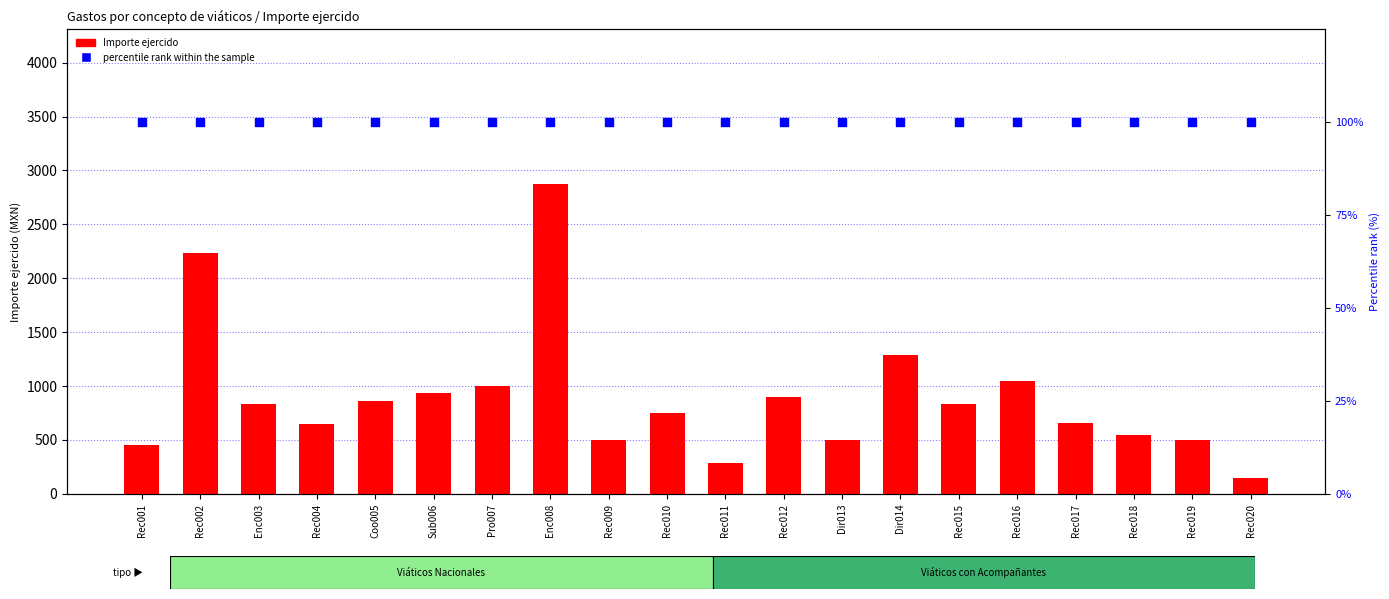

What are all the series names shown in the legend?

Importe ejercido, percentile rank within the sample